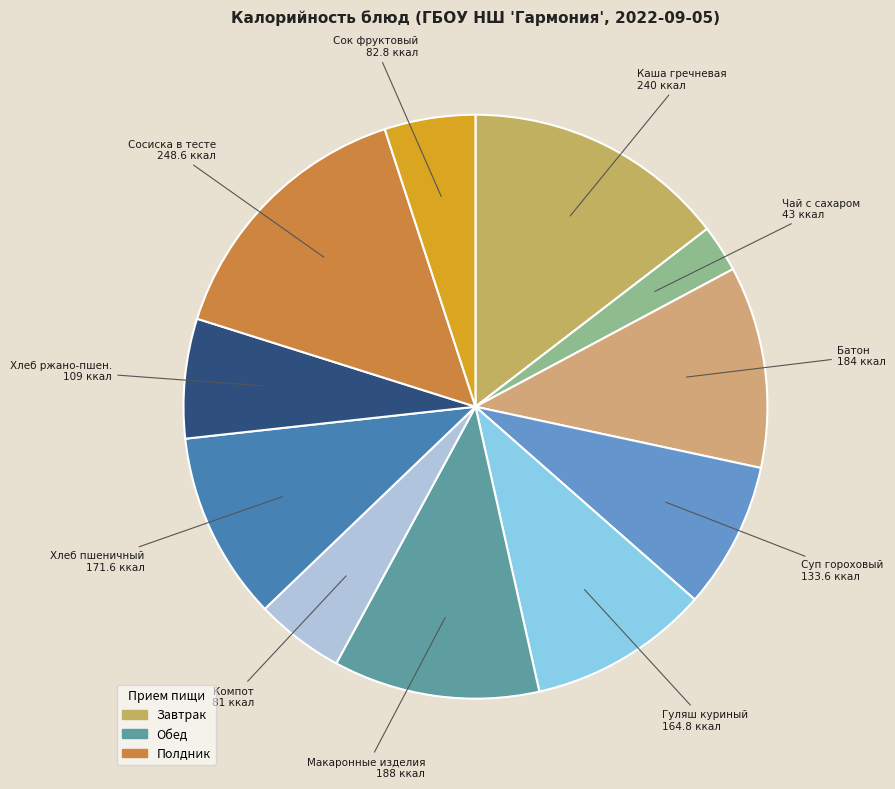

How many segments does this pie chart have?

11